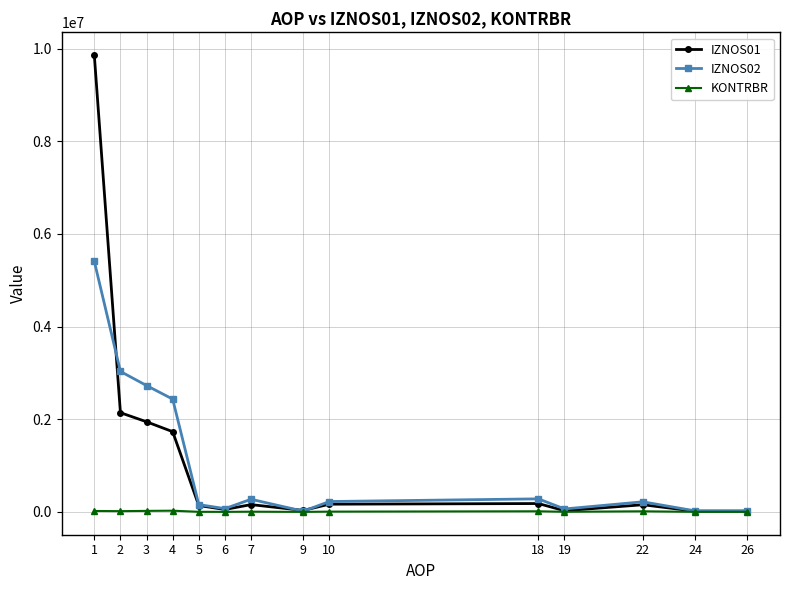

List the series in order of their peak value, lowest first.

KONTRBR, IZNOS02, IZNOS01